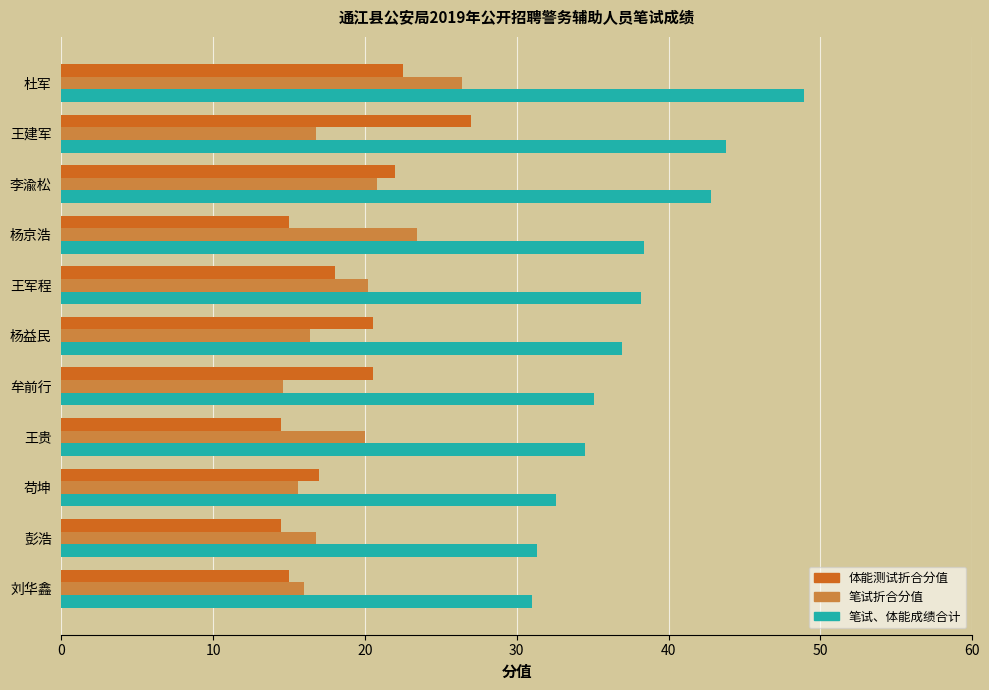

How many data points in 笔试、体能成绩合计 are less than 36?

5